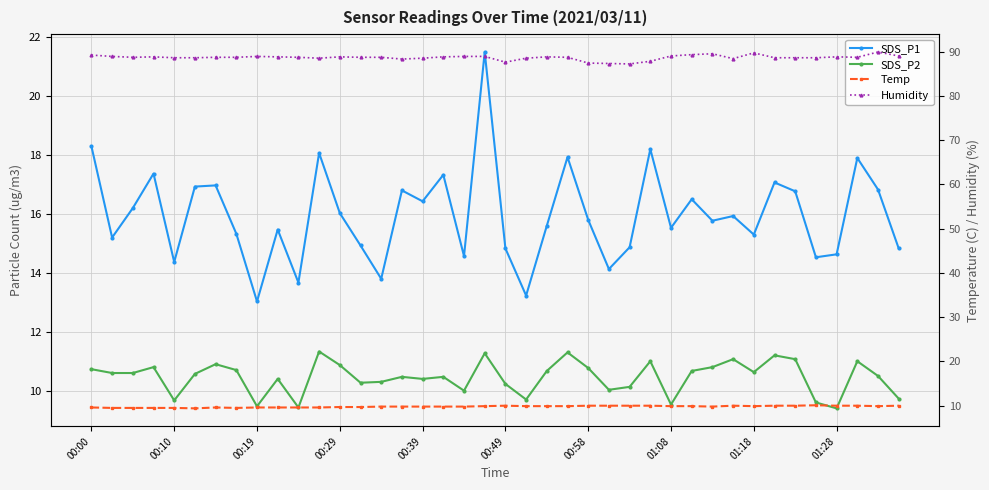

What is the difference between the maximum and minimum values in the Humidity series?

2.7